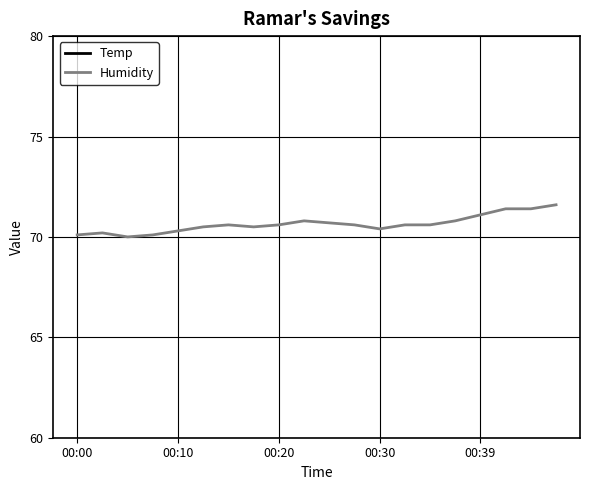

Rank the series by their maximum value, from highest to lowest.

Humidity, Temp